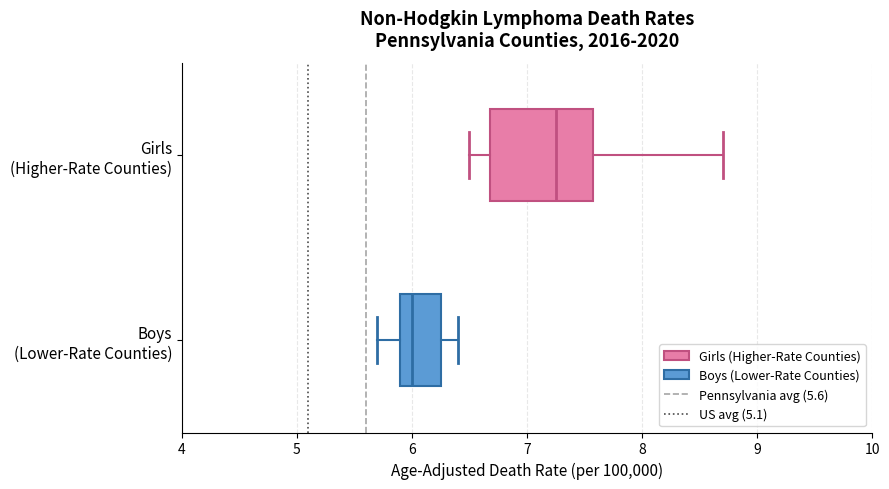

Which box's median line is the furthest to the left?

Boys (Lower-Rate Counties)